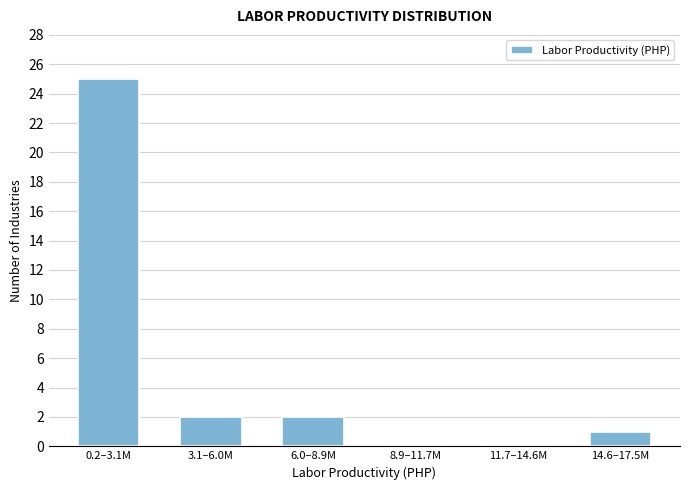

Reading left to right, extract all data points from this chart.

0.2–3.1M=25	3.1–6.0M=2	6.0–8.9M=2	8.9–11.7M=0	11.7–14.6M=0	14.6–17.5M=1